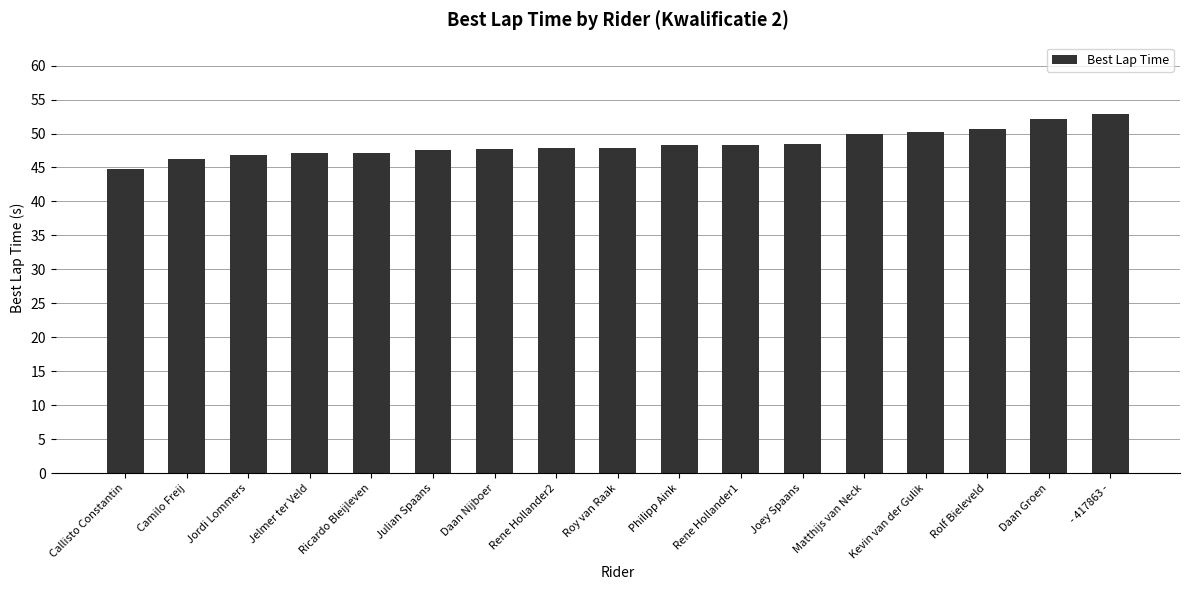

Approximately how many times larger is the value at Ricardo Bleijleven compared to Jordi Lommers?

1.0